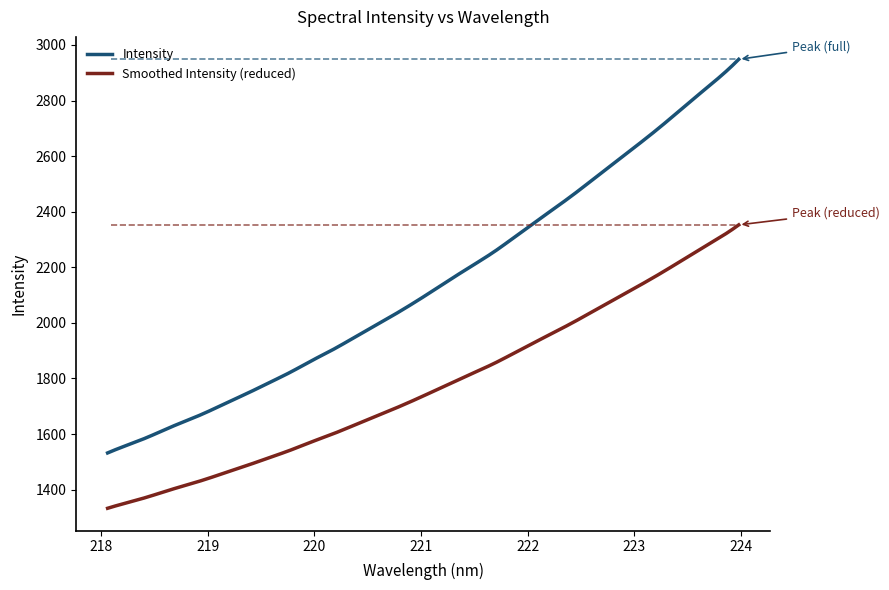

True or false: Smoothed Intensity (reduced) and Intensity cross at least once.

False